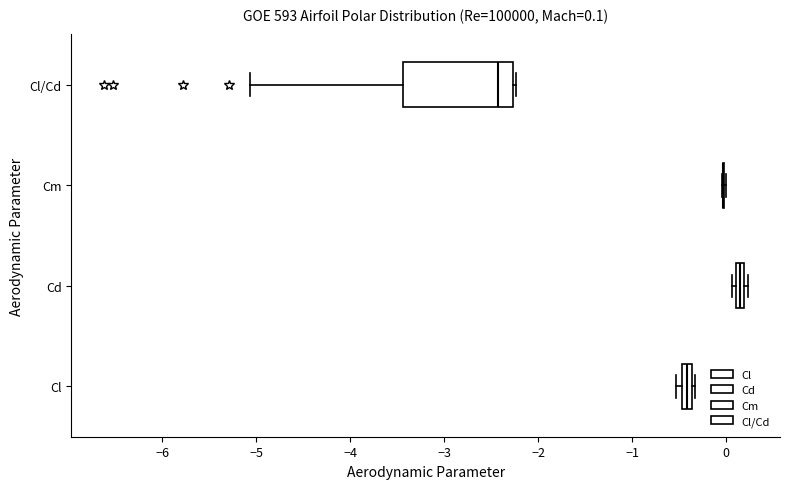

Comparing the boxes themselves (not the whiskers), which one is the widest?

Cl/Cd